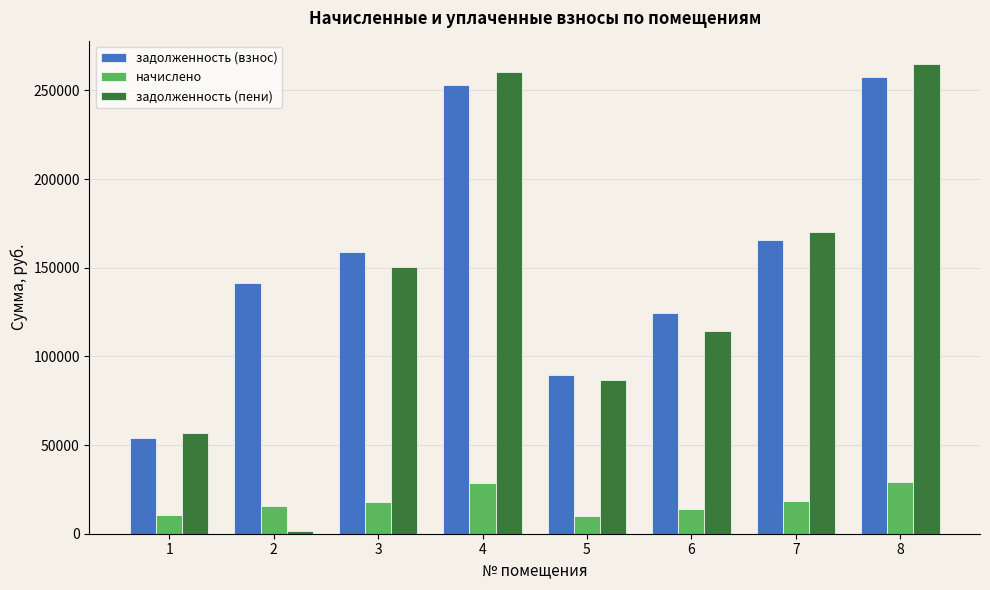

List the series in order of their peak value, lowest first.

начислено, задолженность (взнос), задолженность (пени)